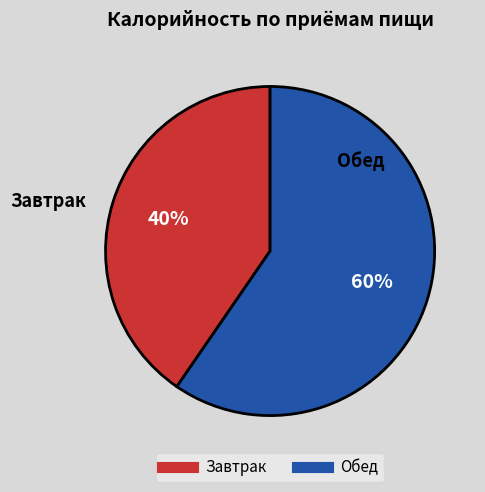

What percentage is the Завтрак slice, to the nearest percent?

40%